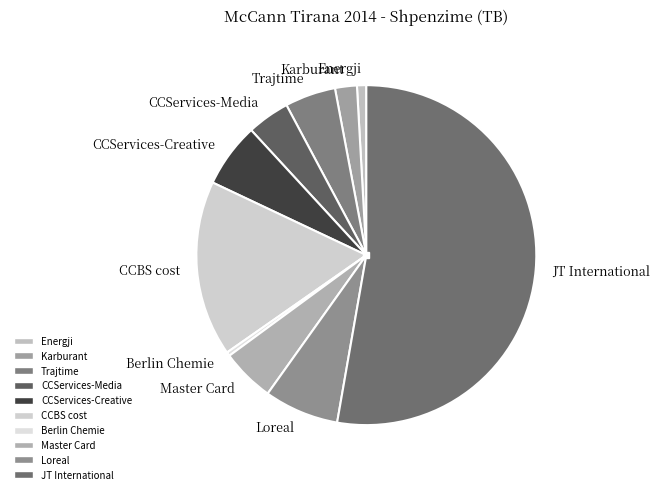

What is the ratio of the value at CCServices-Creative to the value at Berlin Chemie?

16.4